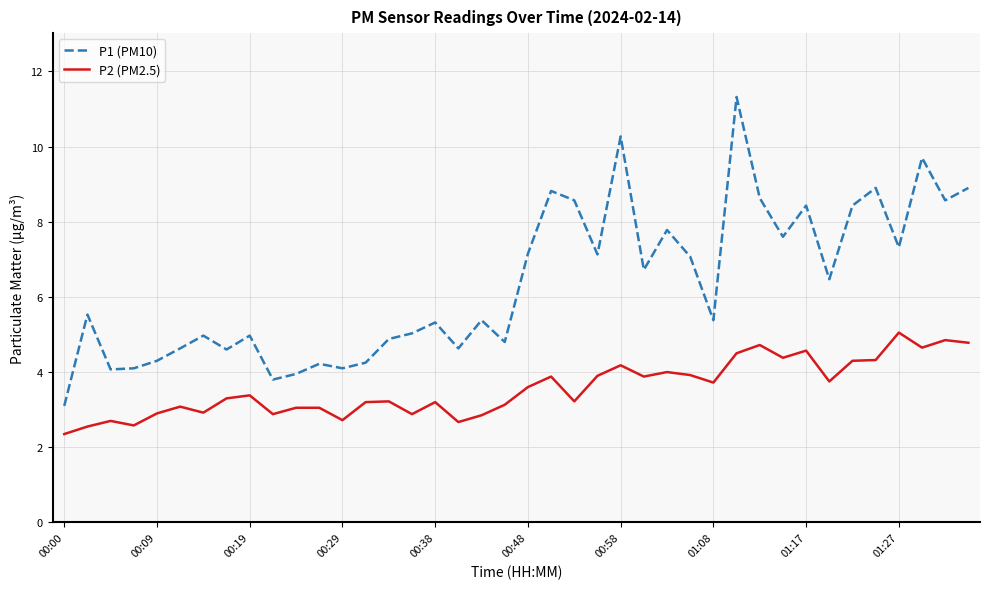

True or false: P2 (PM2.5) has more than 1 interior local peaks.

True